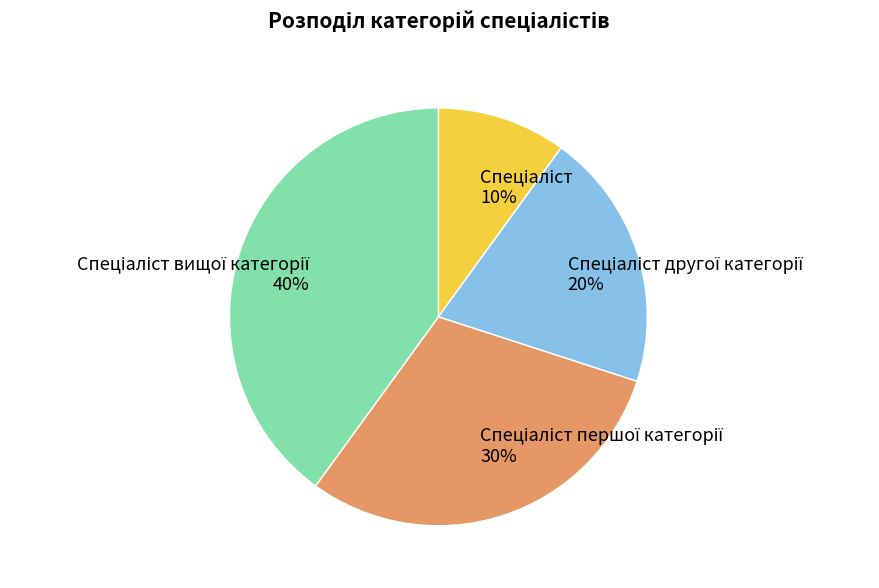

Does any single category account for the majority?

No